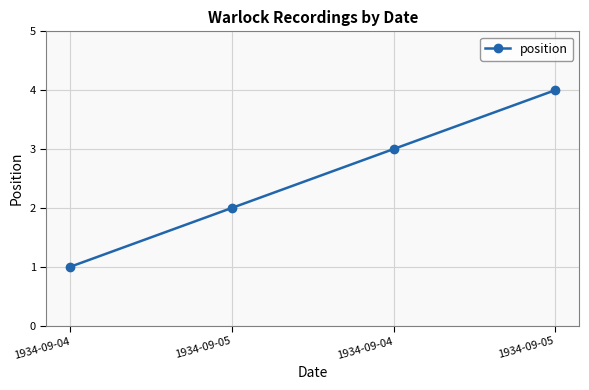

Count the values in the range 2 to 4.

3